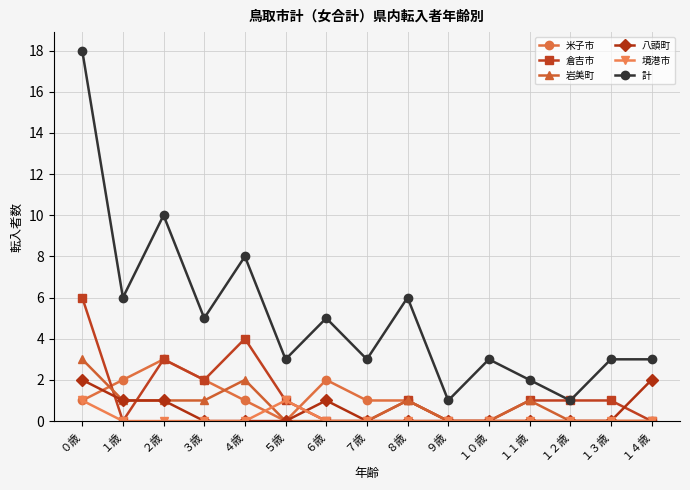

What is the maximum value shown in the chart?

18